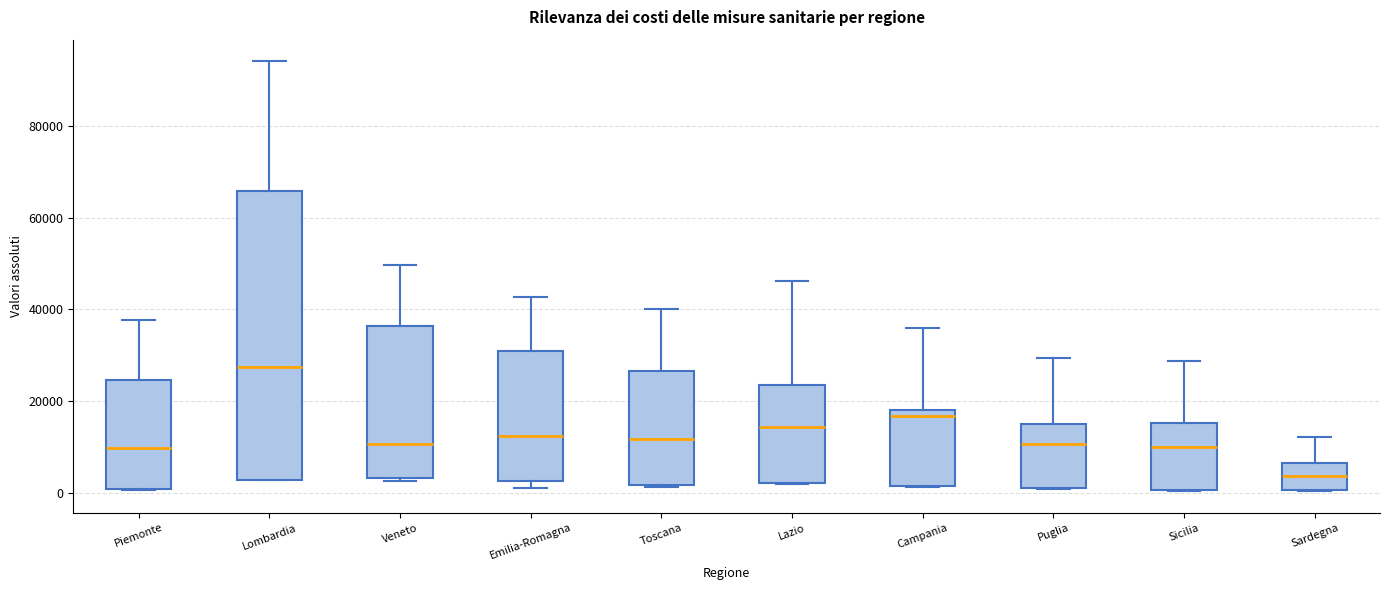

Reading left to right, transcribe this box plot: for each box, give where its median line is, the range the box spans, and where its two whiskers end, as read against the y-axis. The values are not printed on the chart, so give them approximately, as read against the axis.

Piemonte: median 10000, box 0 to 24000, whiskers 0 to 38000
Lombardia: median 28000, box 2000 to 66000, whiskers 2000 to 94000
Veneto: median 10000, box 4000 to 36000, whiskers 2000 to 50000
Emilia-Romagna: median 12000, box 2000 to 30000, whiskers 2000 (just below the box's lower edge) to 42000
Toscana: median 12000, box 2000 to 26000, whiskers 2000 to 40000
Lazio: median 14000, box 2000 to 24000, whiskers 2000 to 46000
Campania: median 16000, box 2000 to 18000, whiskers 2000 to 36000
Puglia: median 10000, box 2000 to 16000, whiskers 0 to 30000
Sicilia: median 10000, box 0 to 16000, whiskers 0 to 28000
Sardegna: median 4000, box 0 to 6000, whiskers 0 to 12000